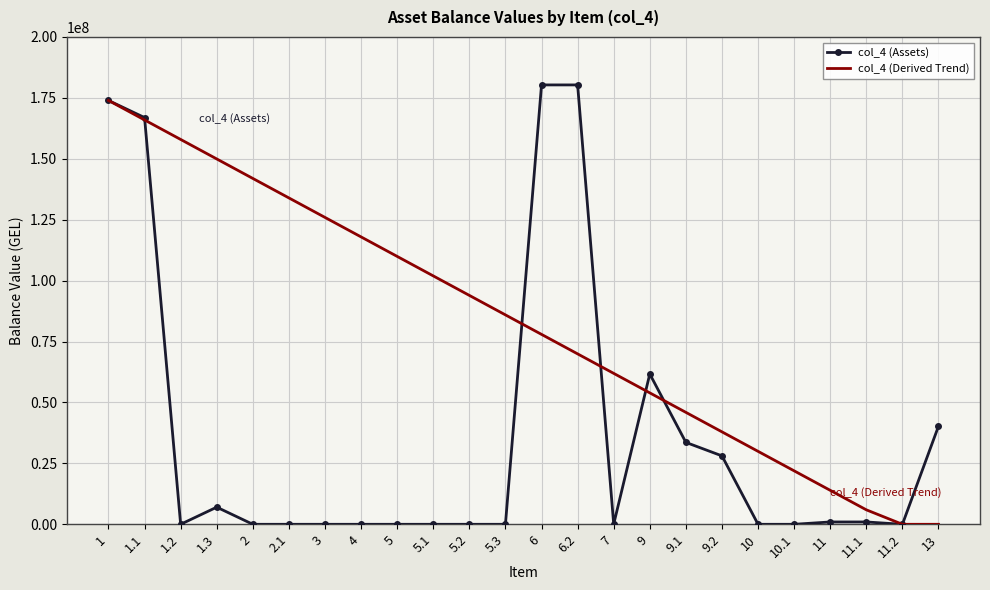

Which series has the largest range (max minus min)?

col_4 (Assets)